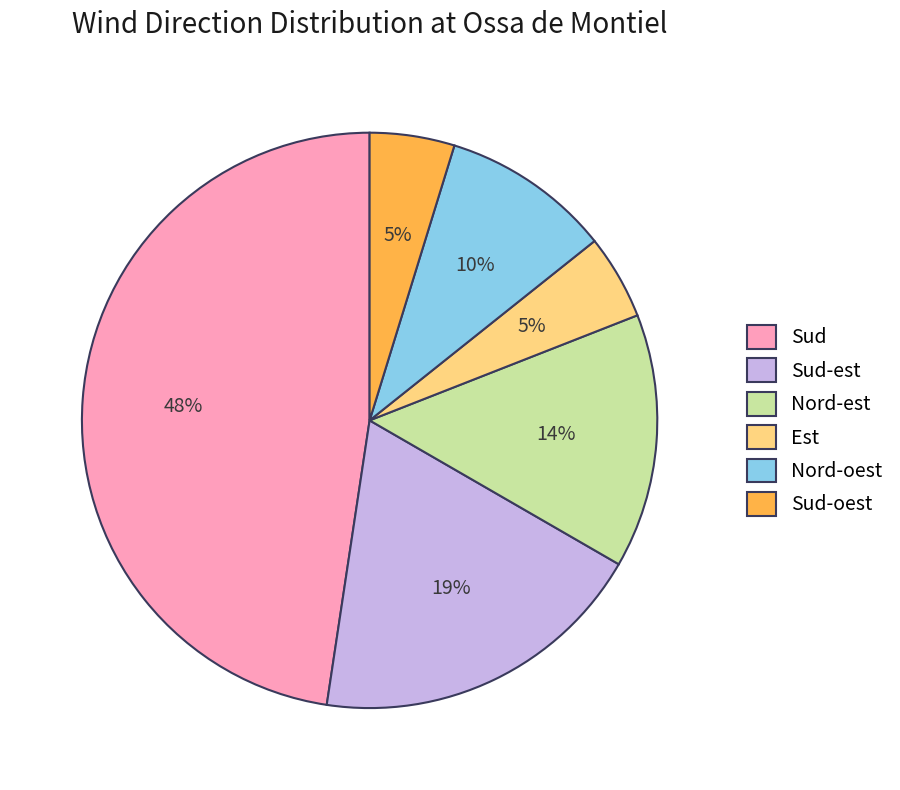

Which slice is the largest?

Sud